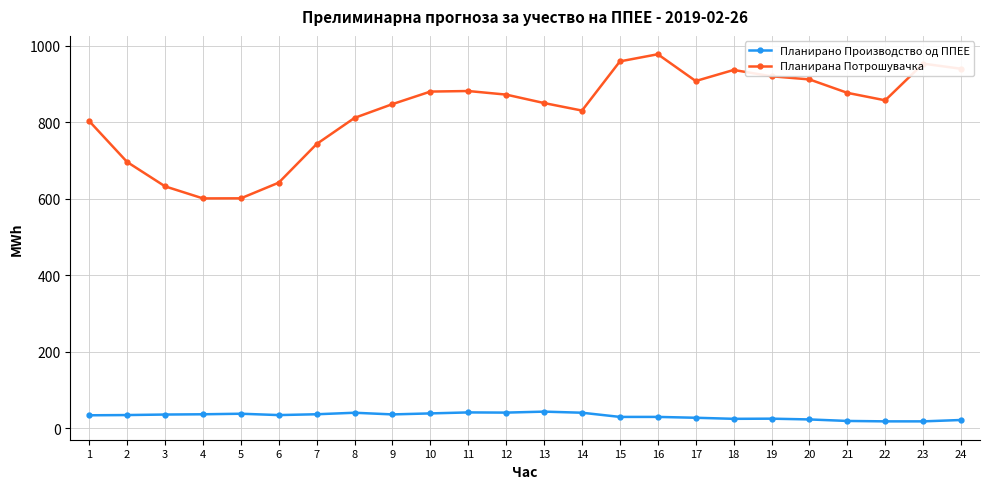

List the series in order of their peak value, highest first.

Планирана Потрошувачка, Планирано Производство од ППЕЕ